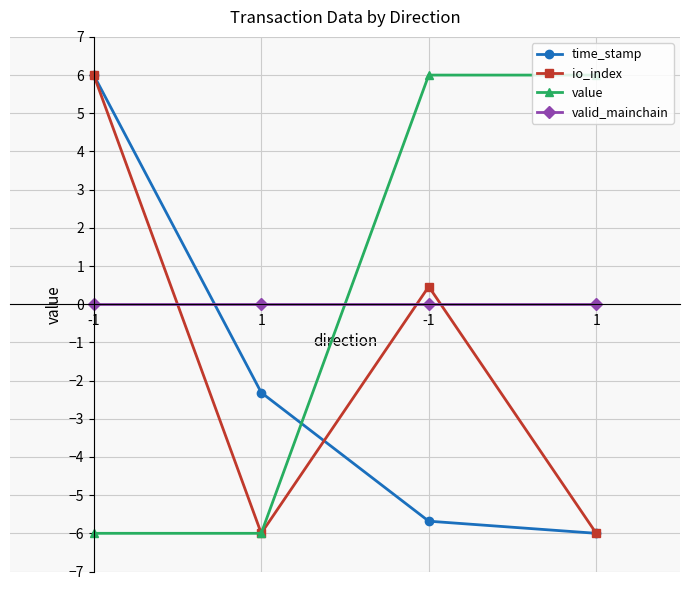

After their last crossing, which series has the higher values: valid_mainchain or io_index?

valid_mainchain